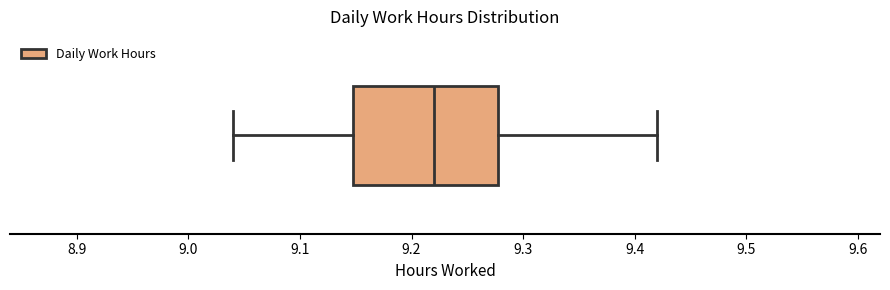

Where is the right edge of the box on the x-axis? The values are not printed on the chart, so give them approximately, as read against the axis.

9.28